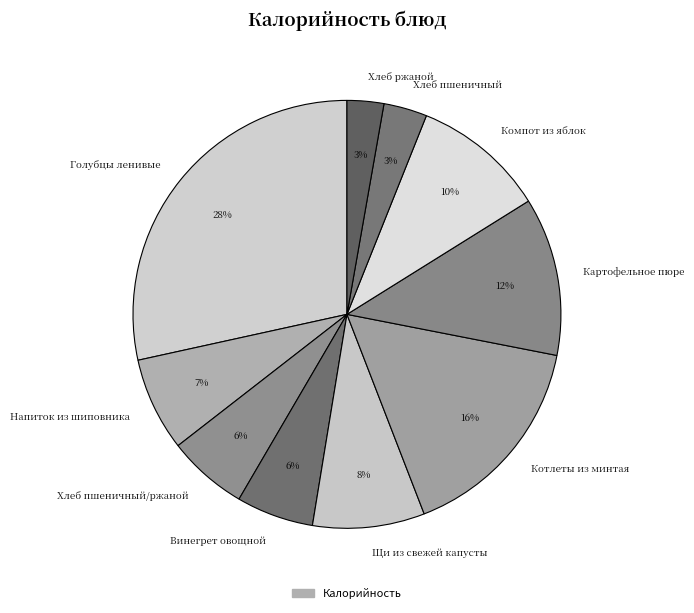

Does Напиток из шиповника account for over 50% of the chart?

No